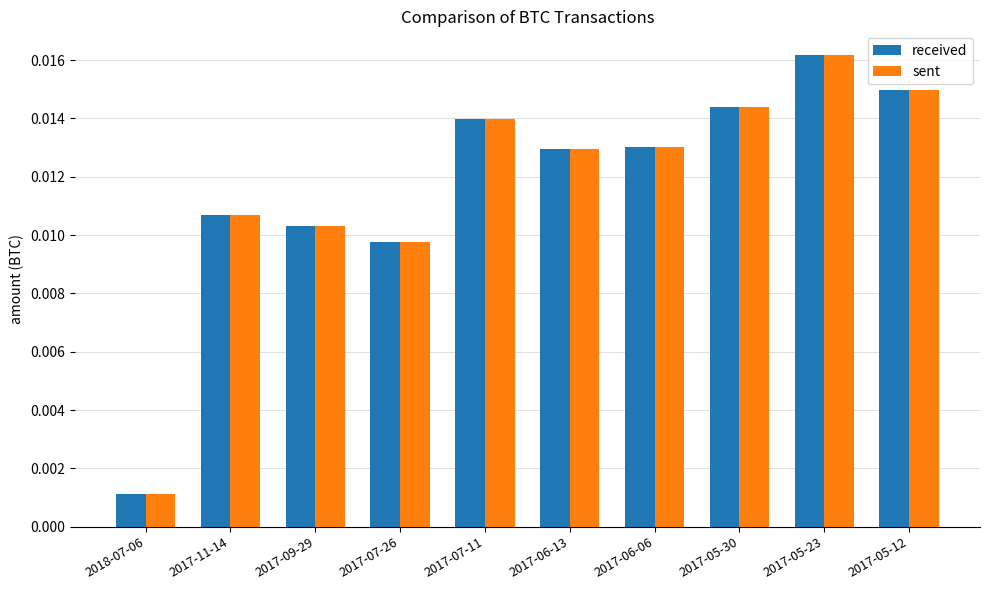

At which category is the sum across all series the highest?

2017-05-23